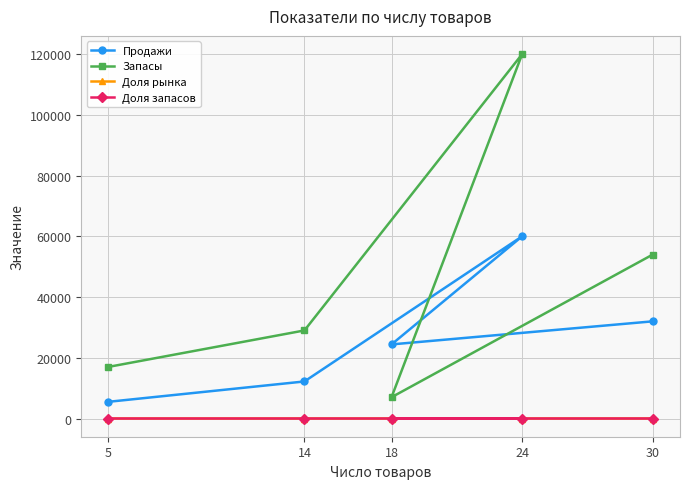

What value does the Продажи series have at 18?

24400.0